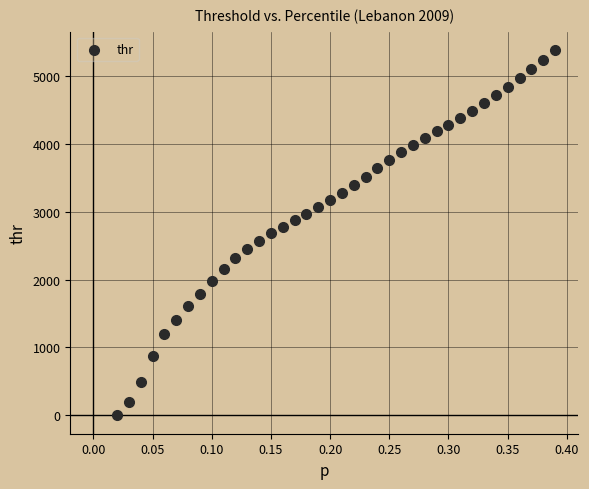

What is the range of X values (max minus min)?

0.4